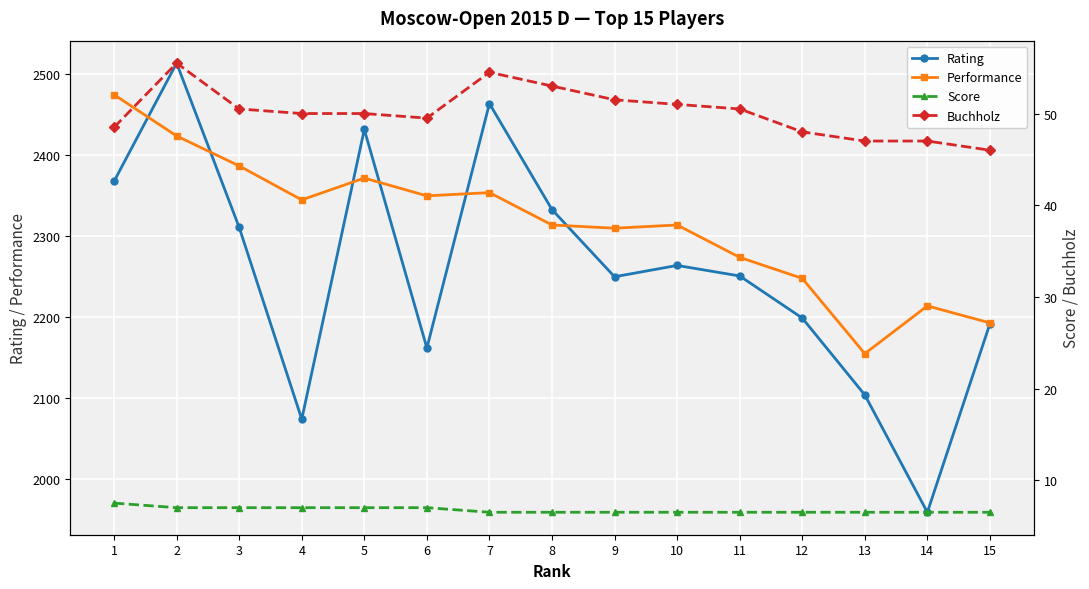

Is the value of Score at 14 greater than the value of Buchholz at 12?

No